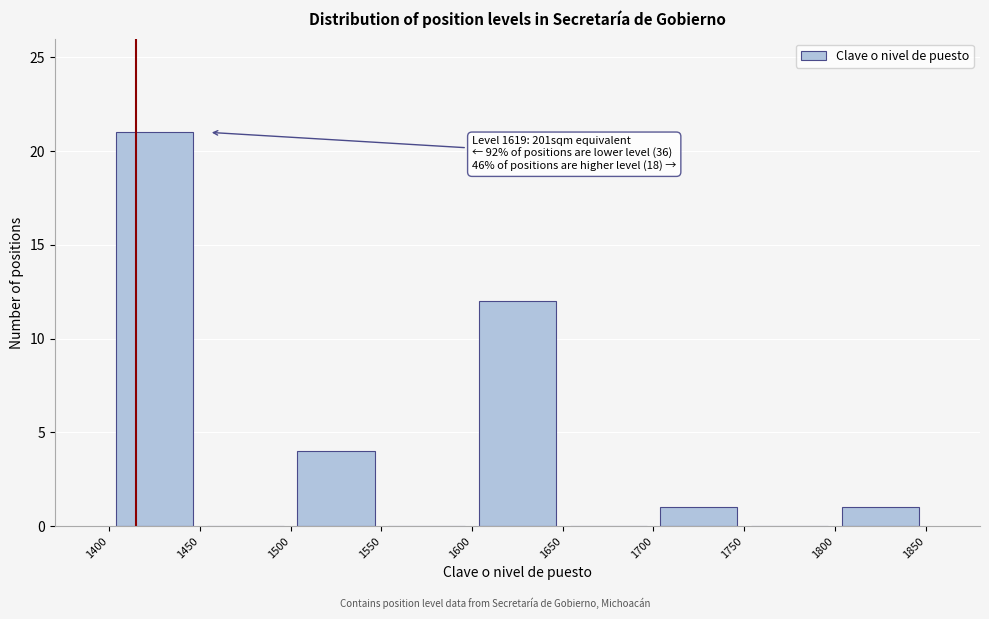

Over which range of the x-axis is the bar tallest?

1400 to 1450